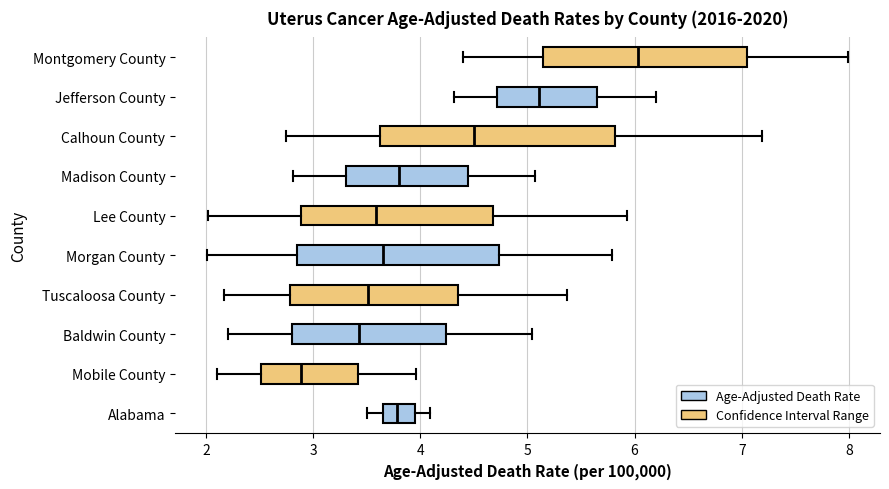

Reading bottom to top, transcribe this box plot: for each box, give where its median line is, the range the box spans, and where its two whiskers end, as read against the x-axis. The values are not printed on the chart, so give them approximately, as read against the axis.

Alabama: median 3.8, box 3.7 to 3.9, whiskers 3.5 to 4.1
Mobile County: median 2.9, box 2.5 to 3.4, whiskers 2.1 to 4.0
Baldwin County: median 3.4, box 2.8 to 4.2, whiskers 2.2 to 5.0
Tuscaloosa County: median 3.5, box 2.8 to 4.3, whiskers 2.2 to 5.4
Morgan County: median 3.7, box 2.9 to 4.7, whiskers 2.0 to 5.8
Lee County: median 3.6, box 2.9 to 4.7, whiskers 2.0 to 5.9
Madison County: median 3.8, box 3.3 to 4.4, whiskers 2.8 to 5.1
Calhoun County: median 4.5, box 3.6 to 5.8, whiskers 2.8 to 7.2
Jefferson County: median 5.1, box 4.7 to 5.7, whiskers 4.3 to 6.2
Montgomery County: median 6.0, box 5.1 to 7.0, whiskers 4.4 to 8.0